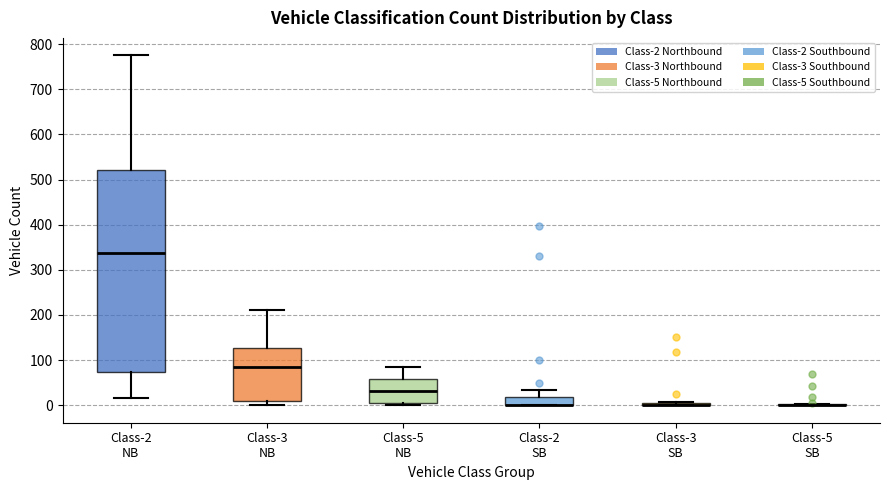

Reading left to right, transcribe this box plot: for each box, give where its median line is, the range the box spans, and where its two whiskers end, as read against the y-axis. The values are not printed on the chart, so give them approximately, as read against the axis.

Class-2 NB: median 340, box 70 to 520, whiskers 20 to 780
Class-3 NB: median 90, box 10 to 130, whiskers 0 to 210
Class-5 NB: median 30, box 0 to 60, whiskers 0 (just below the box's lower edge) to 80
Class-2 SB: median 0 (drawn on the box's lower edge), box 0 to 20, whiskers 0 to 30
Class-3 SB: box collapsed to a line at 0, whiskers 0 to 10
Class-5 SB: box collapsed to a line at 0, whiskers 0 to 0